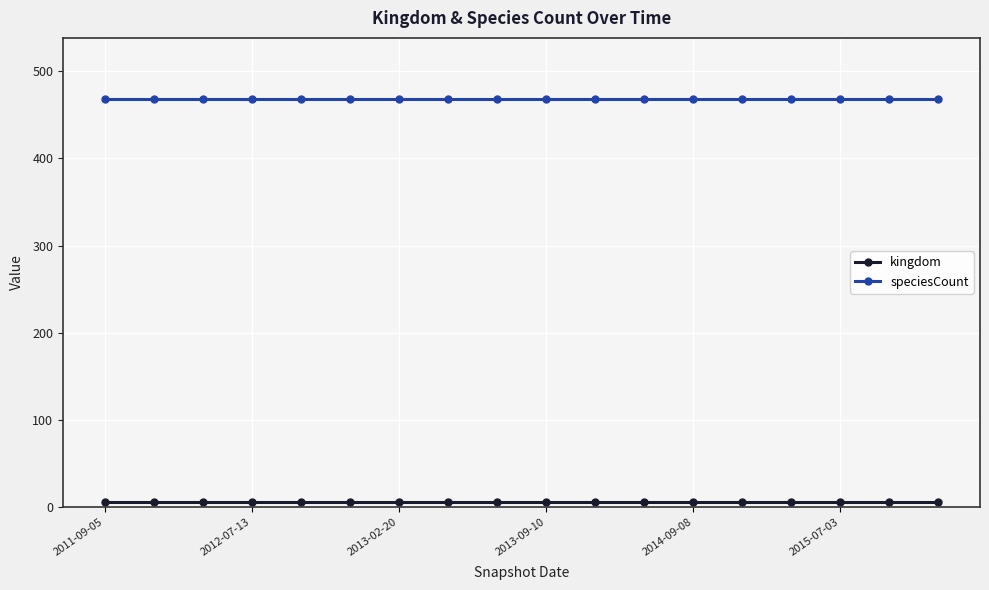

What is the sum of all kingdom values?

108